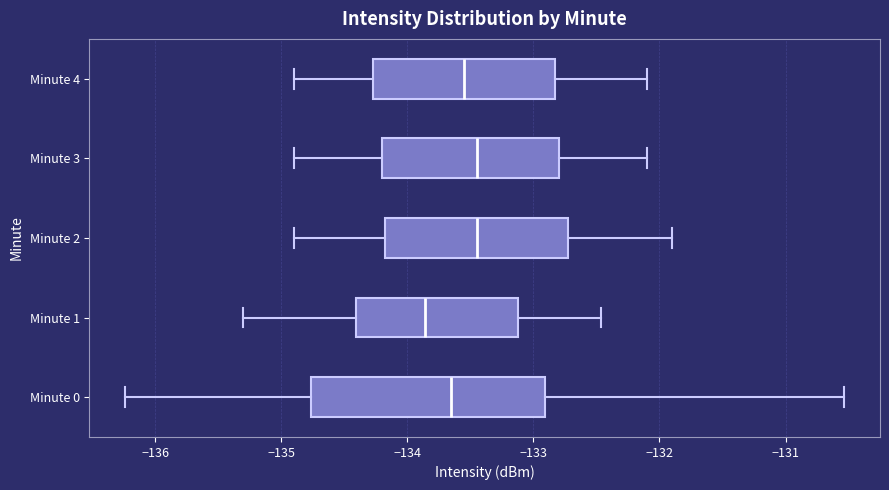

Which box is the widest, from its left edge to its right edge?

Minute 0